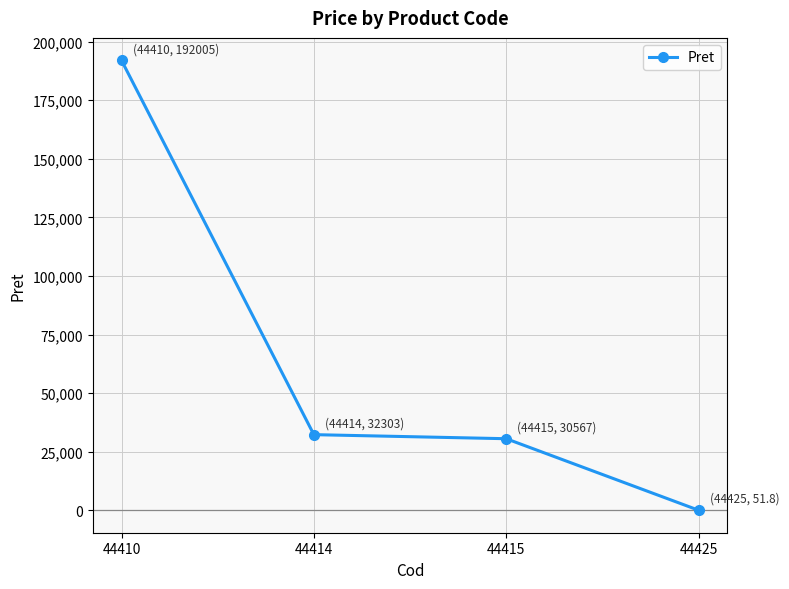

How many lines are shown in the chart?

1